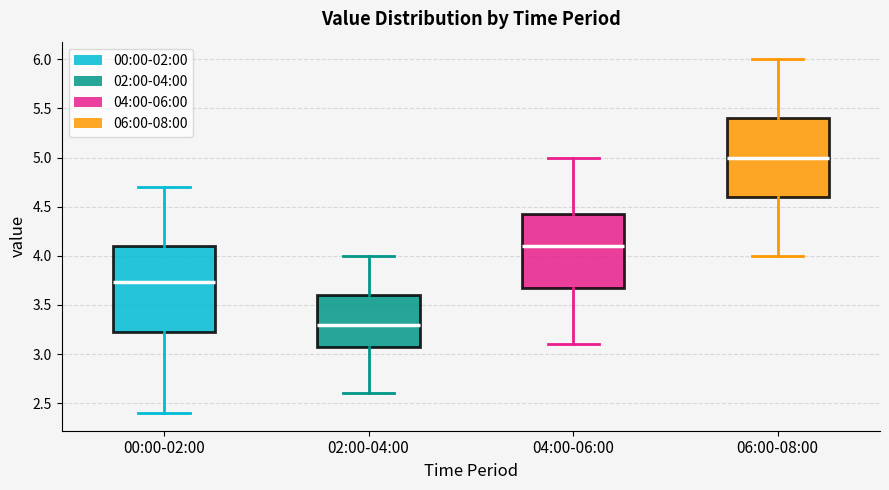

Which box is the tallest, from its lower edge to its upper edge?

00:00-02:00